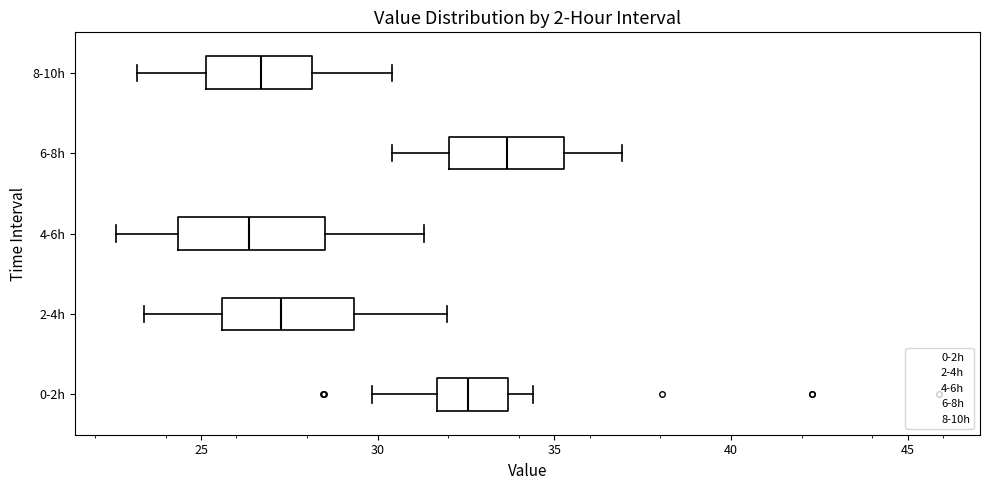

Where does the median line of the box for 2-4h sit on the x-axis? The values are not printed on the chart, so give them approximately, as read against the axis.

27.5